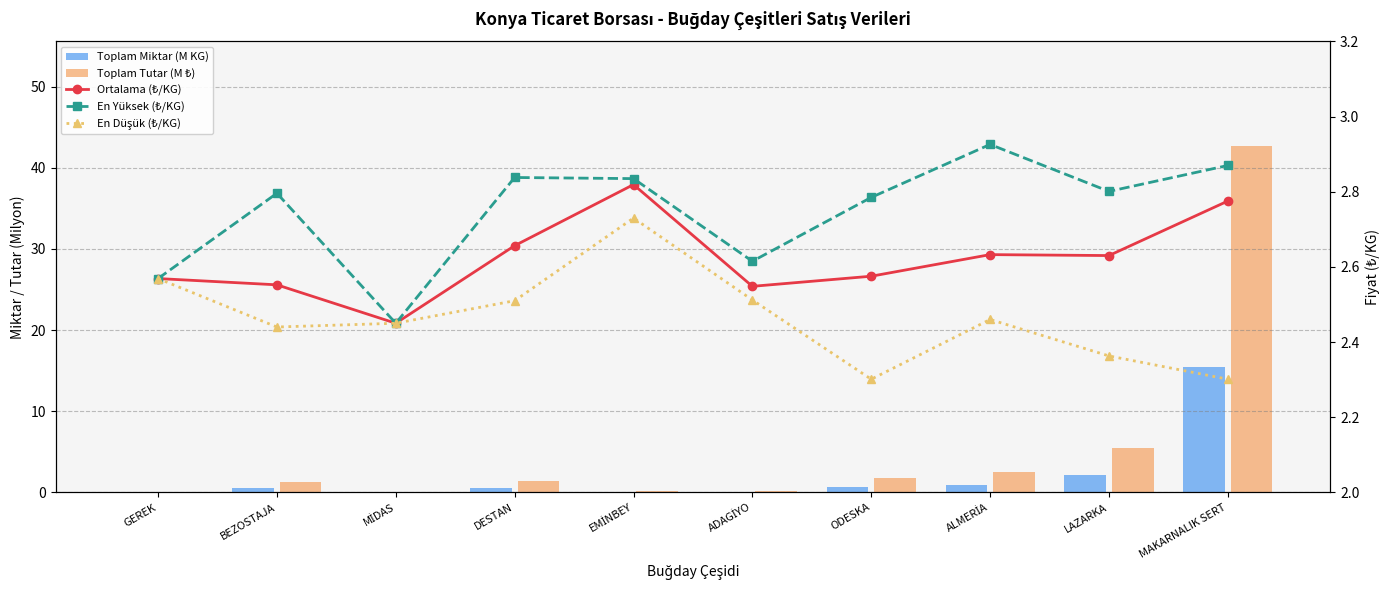

Between BEZOSTAJA and ALMERİA, which is larger?

ALMERİA